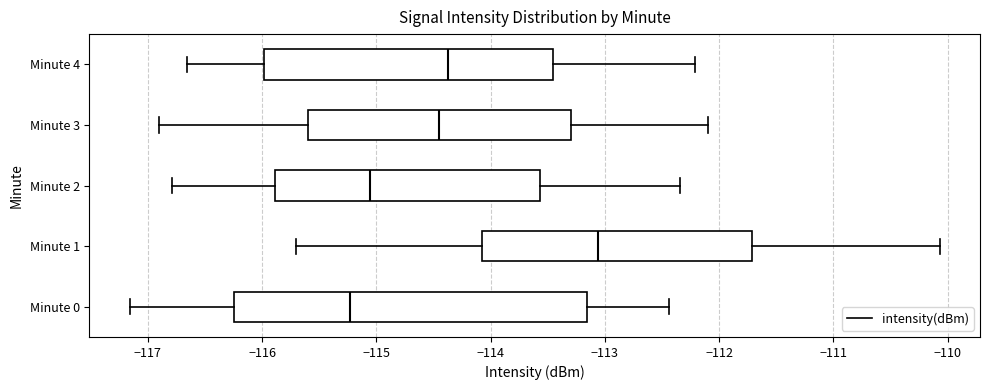

Which box has the furthest to the right median line?

Minute 1